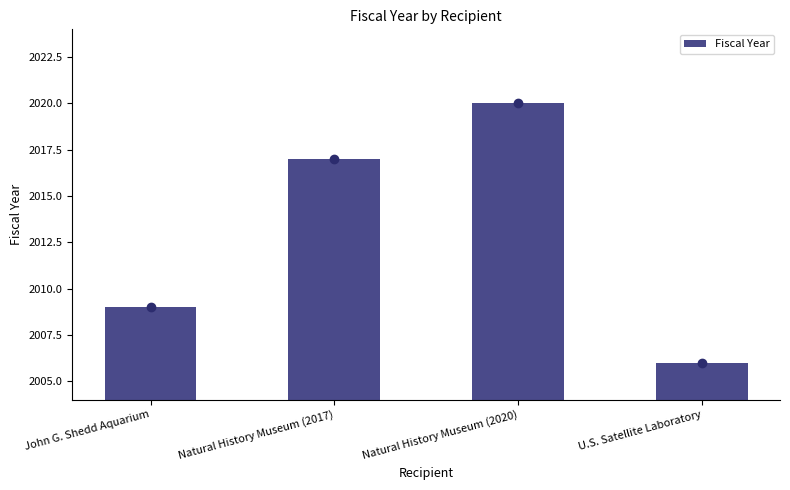

List the labels in order of value, largest first.

Natural History Museum (2020), Natural History Museum (2017), John G. Shedd Aquarium, U.S. Satellite Laboratory